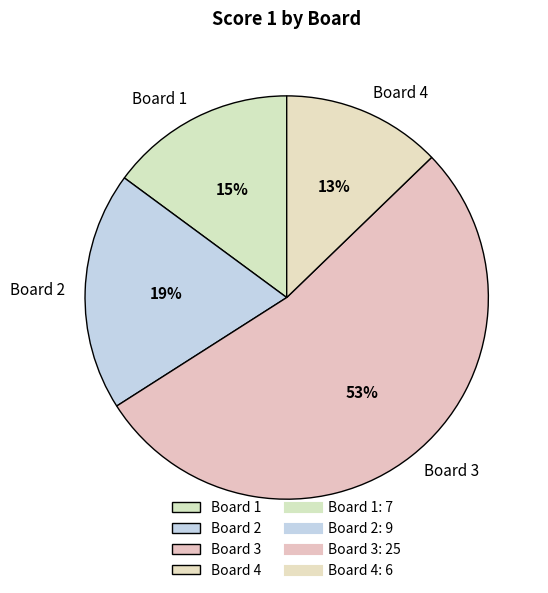

Which category has the biggest portion of the pie?

Board 3